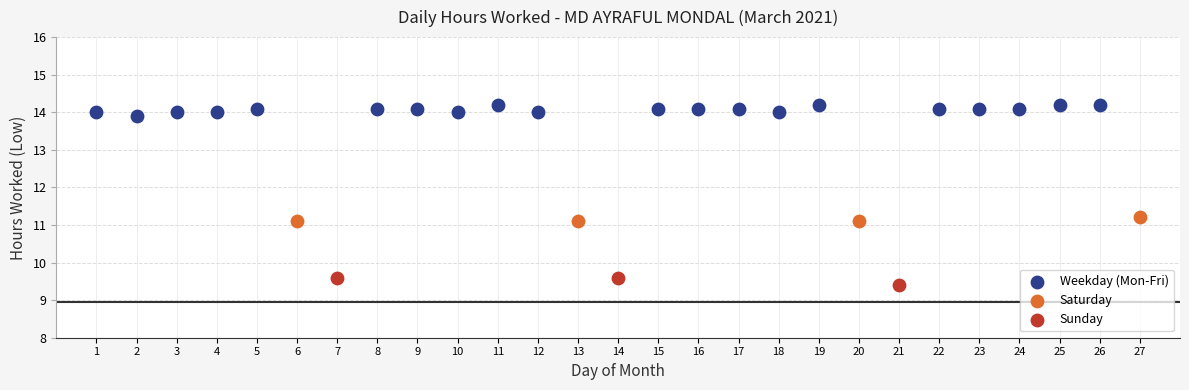

Which series has the largest Y range (max minus min)?

Weekday (Mon-Fri)